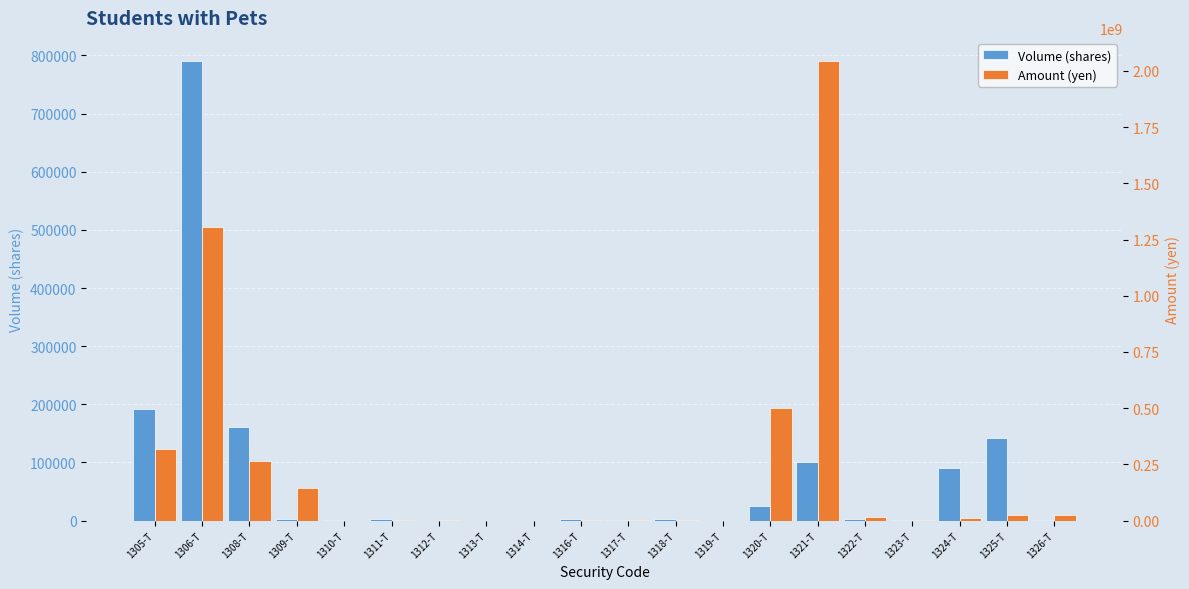

At which category does the chart reach its minimum across all series?

1313-T